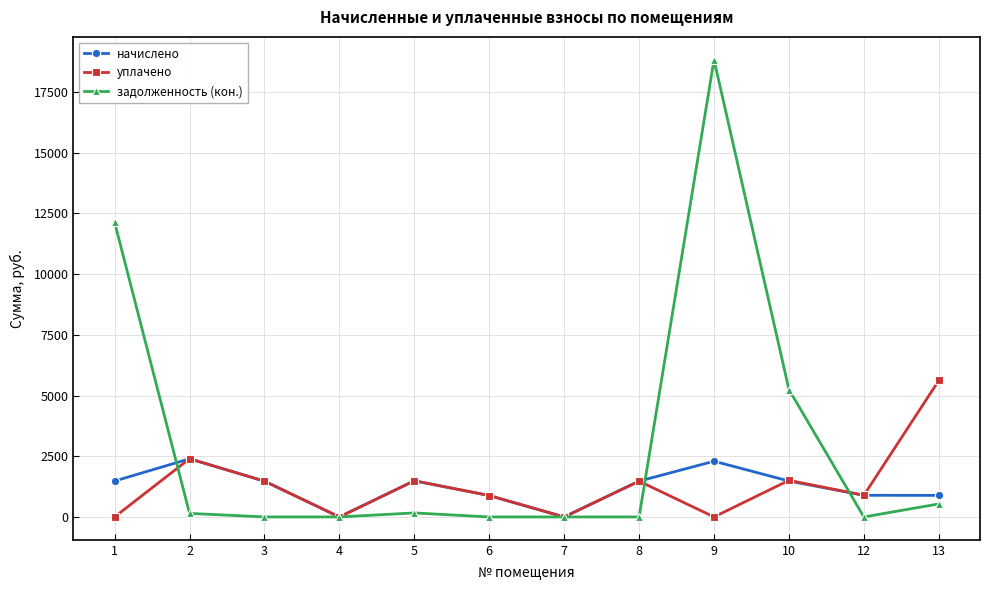

Is the value of задолженность (кон.) at 4 greater than the value of уплачено at 8?

No